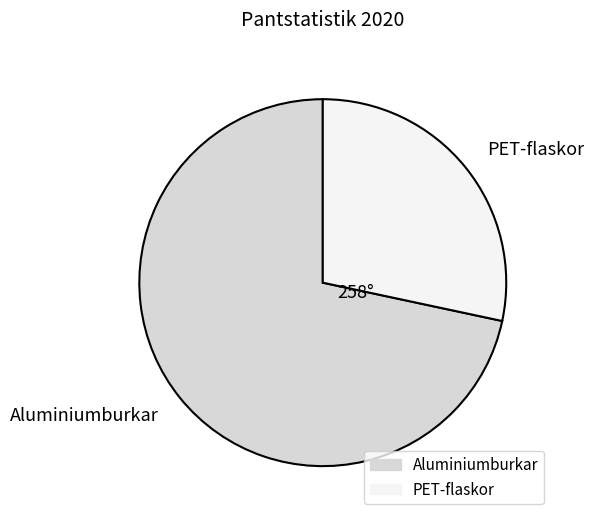

What is the smallest slice in the pie chart?

PET-flaskor